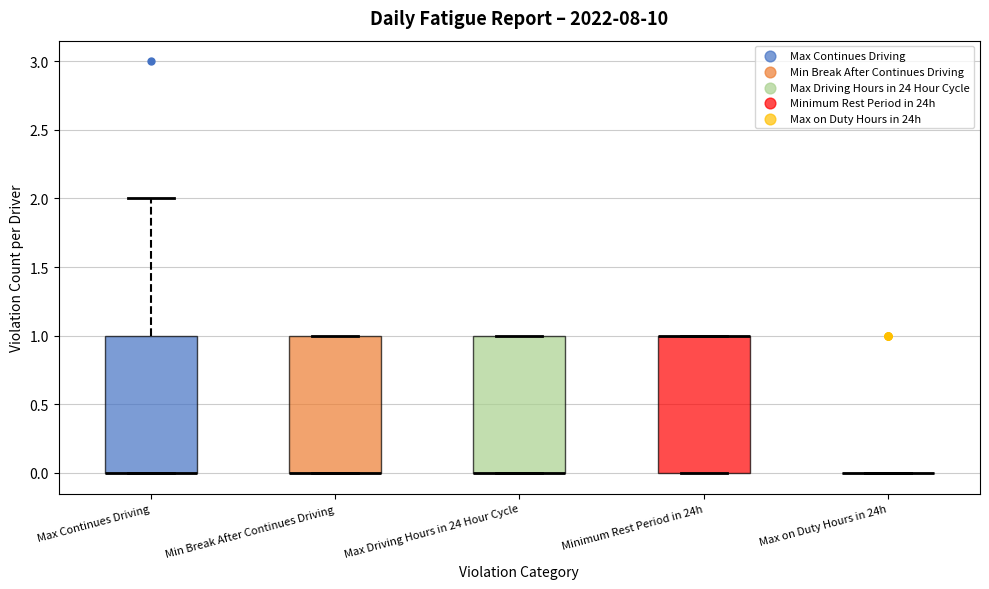

Where is the upper edge of the box for Max Driving Hours in 24 Hour Cycle on the y-axis? The values are not printed on the chart, so give them approximately, as read against the axis.

1